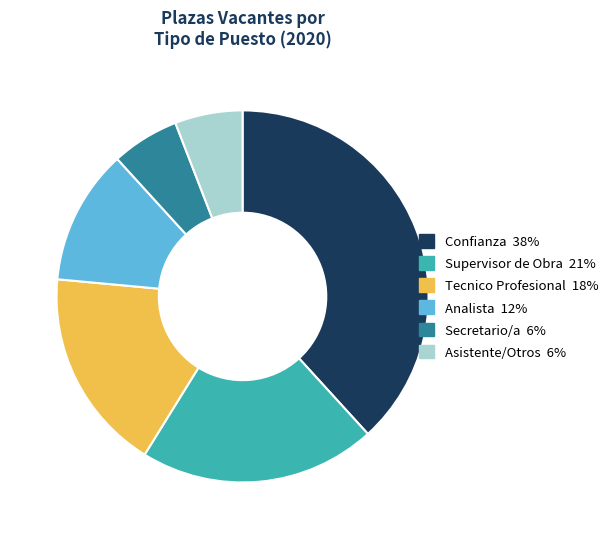

Is there any slice that represents more than half of the pie?

No